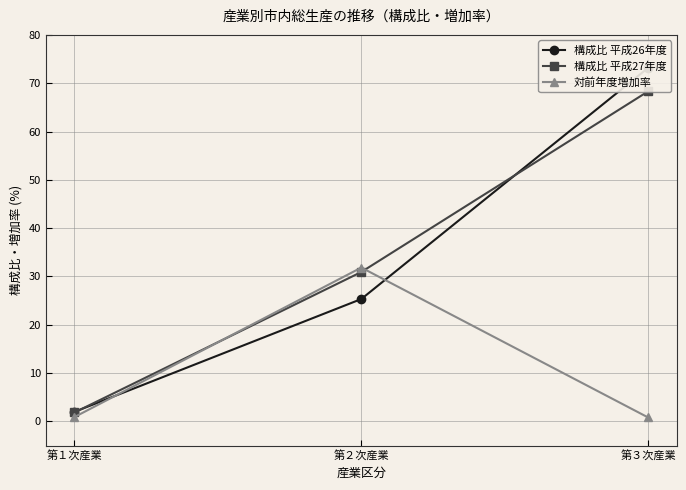

What position from the right is 第１次産業?

3